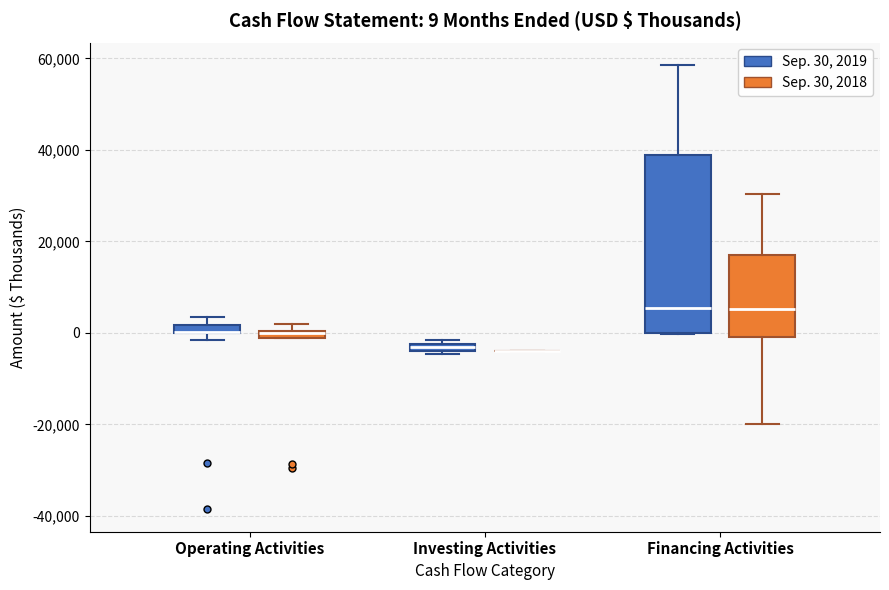

Which box is the tallest, from its lower edge to its upper edge?

Financing Activities (Sep. 30, 2019)